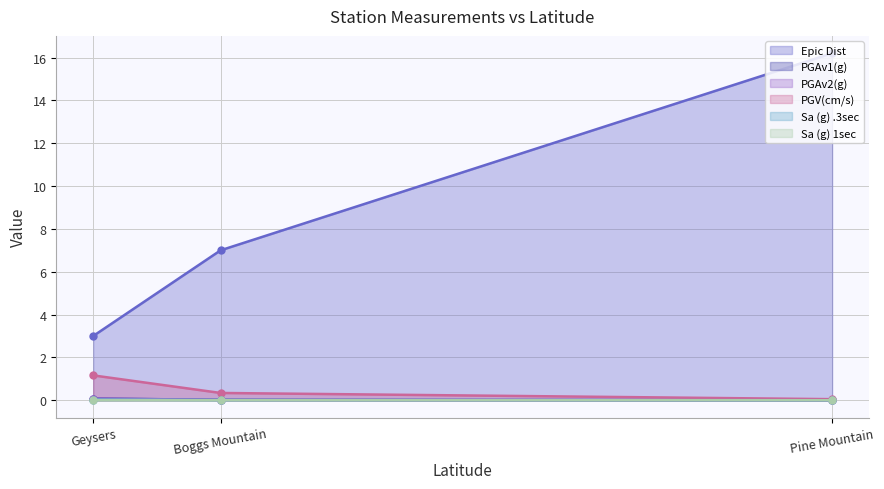

What are all the series names shown in the legend?

Epic Dist, PGAv1(g), PGAv2(g), PGV(cm/s), Sa (g) .3sec, Sa (g) 1sec